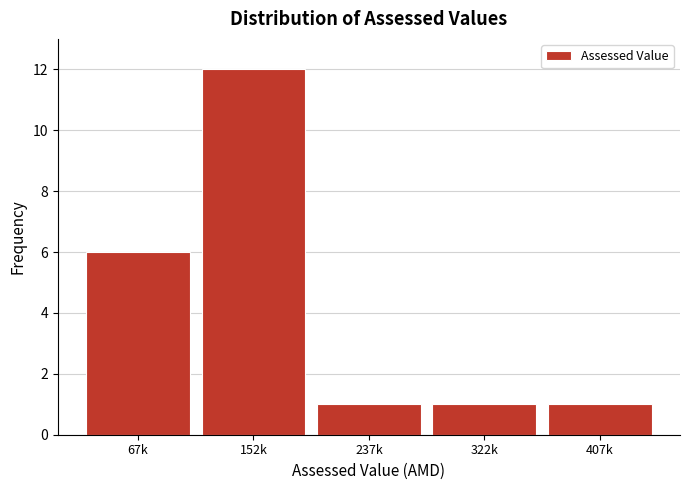

Reading right to left, list all the values displayed in this chart.

407k=1	322k=1	237k=1	152k=12	67k=6